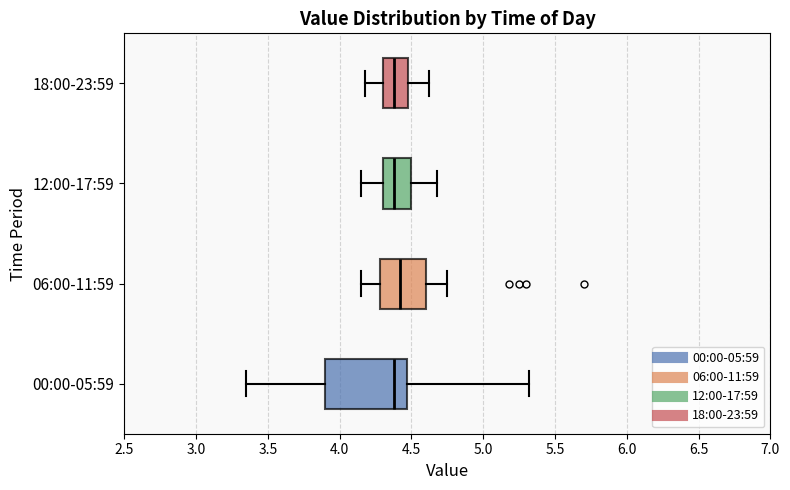

Reading bottom to top, transcribe this box plot: for each box, give where its median line is, the range the box spans, and where its two whiskers end, as read against the x-axis. The values are not printed on the chart, so give them approximately, as read against the axis.

00:00-05:59: median 4.40, box 3.90 to 4.45, whiskers 3.35 to 5.30
06:00-11:59: median 4.40, box 4.30 to 4.60, whiskers 4.15 to 4.75
12:00-17:59: median 4.40, box 4.30 to 4.50, whiskers 4.15 to 4.70
18:00-23:59: median 4.40, box 4.30 to 4.50, whiskers 4.20 to 4.60